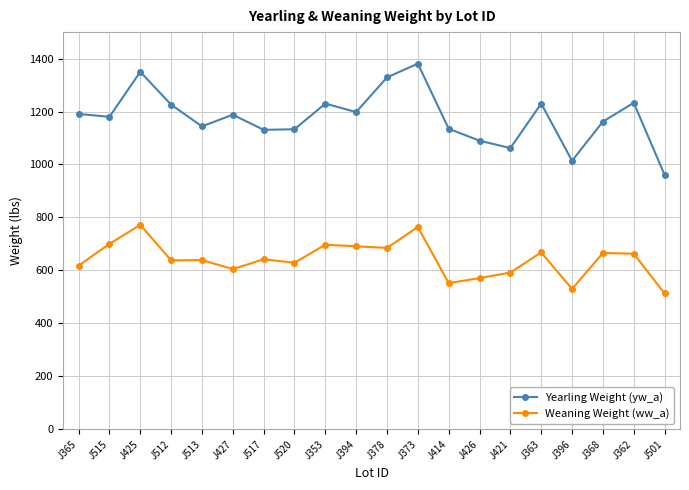

What is the maximum value shown in the chart?

1381